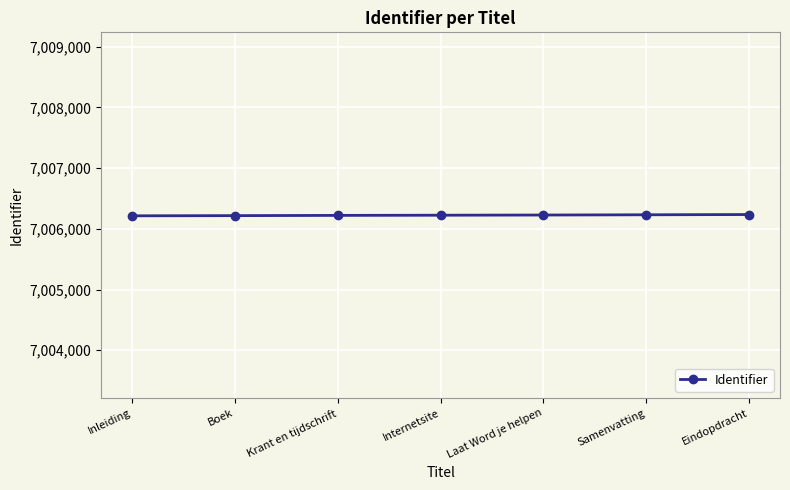

How many categories are shown in the chart?

7